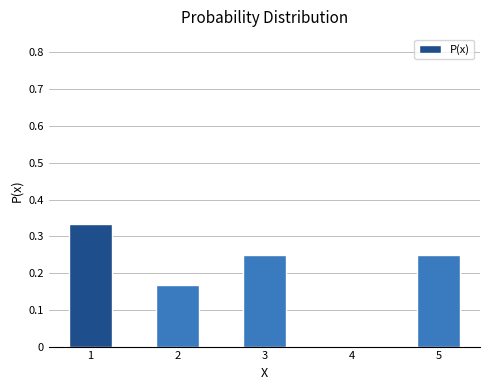

Which has a higher value, 2 or 5?

5